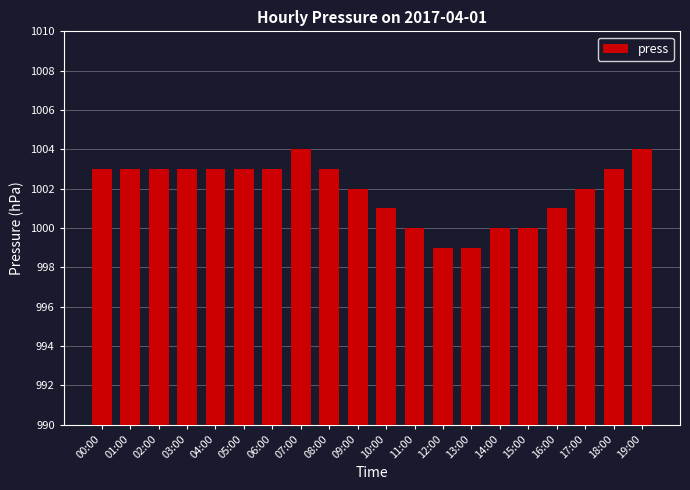

What is the sum of the values at 17:00 and 01:00?

2005